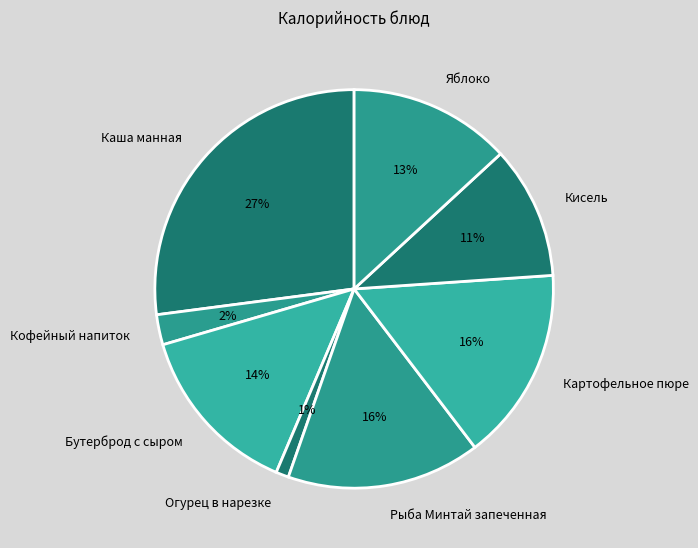

To the nearest percent, what is the combined percentage of Картофельное пюре and Огурец в нарезке?

17%